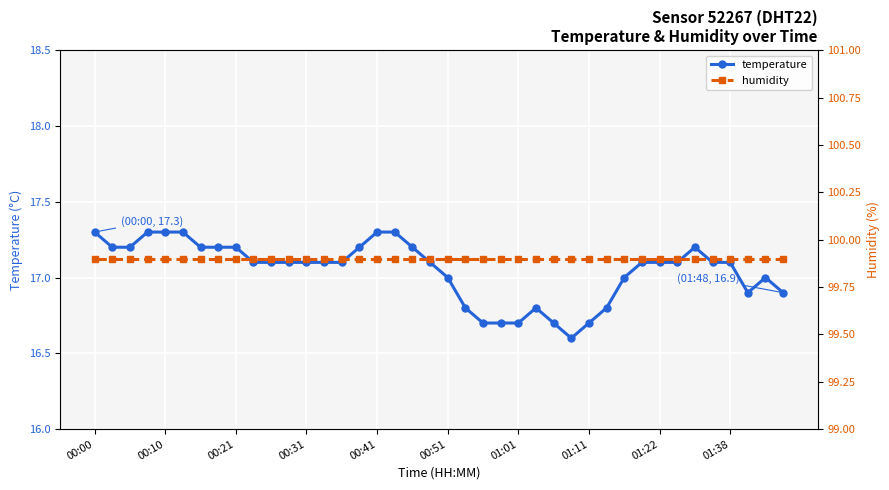

True or false: humidity and temperature cross at least once.

False